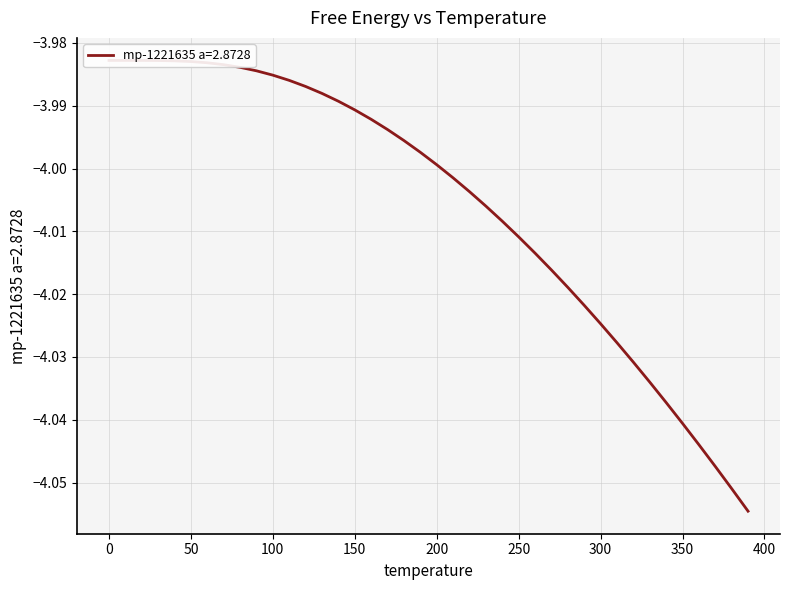

What is the label of the 28th point from the right?

120.0